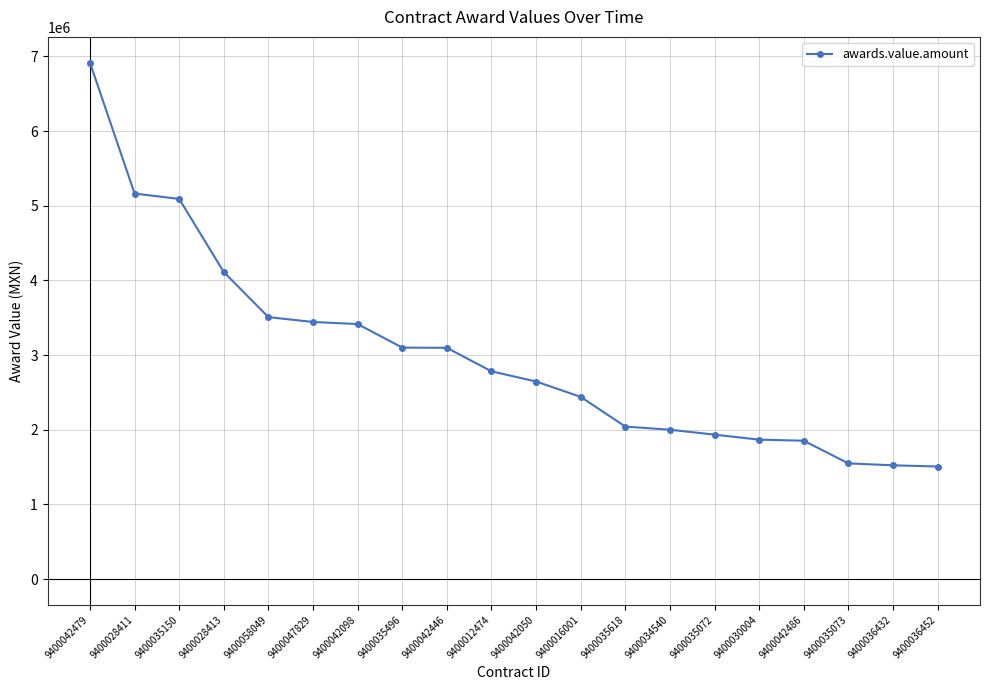

What is the minimum value shown in the chart?

1506953.7